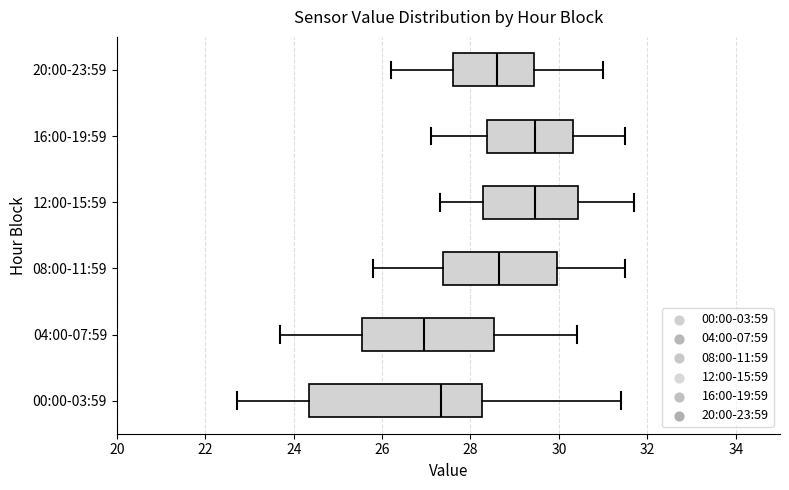

Where does the median line of the box for 12:00-15:59 sit on the x-axis? The values are not printed on the chart, so give them approximately, as read against the axis.

29.4